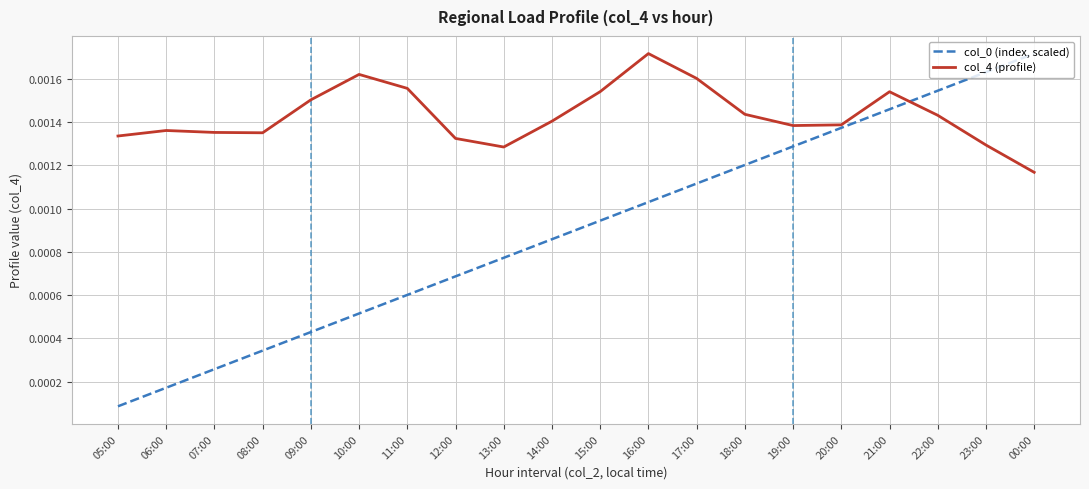

What position from the right is 17:00?

8